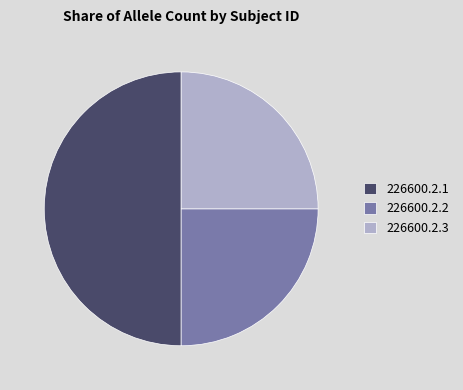

Is the sum of 226600.2.1 and 226600.2.3 greater than half?

Yes